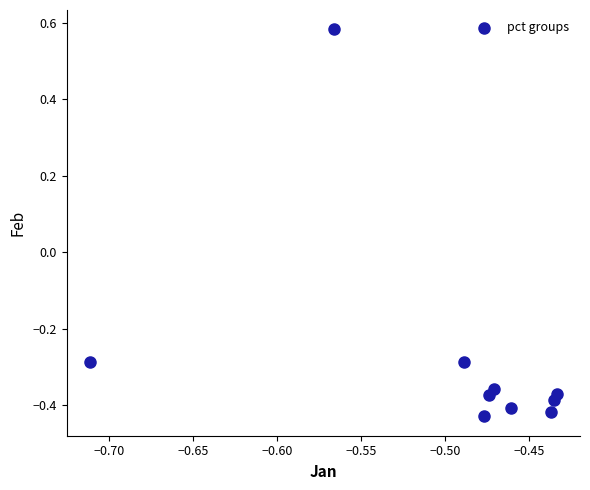

What is the average X value?

-0.5